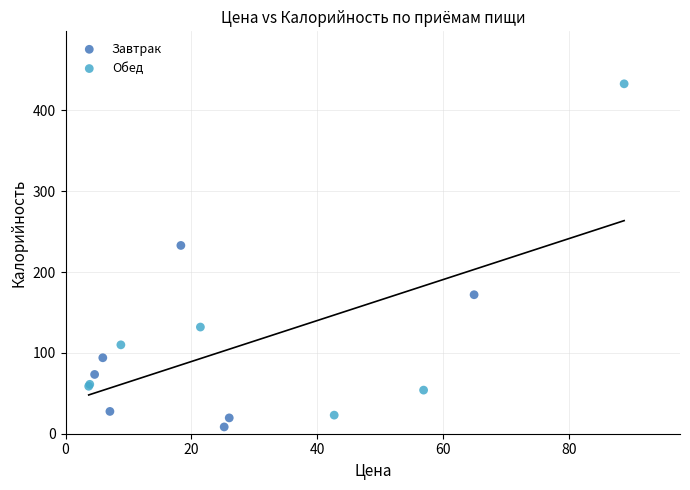

Which series reaches the minimum Y coordinate?

Завтрак